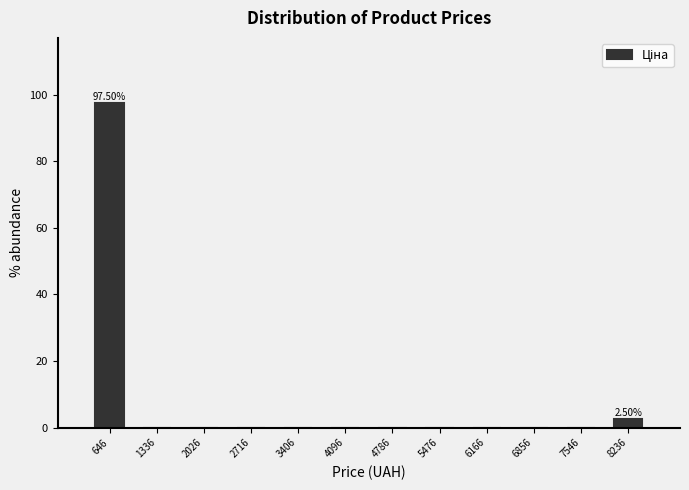

Which range on the x-axis has the tallest bar?

300 to 1000